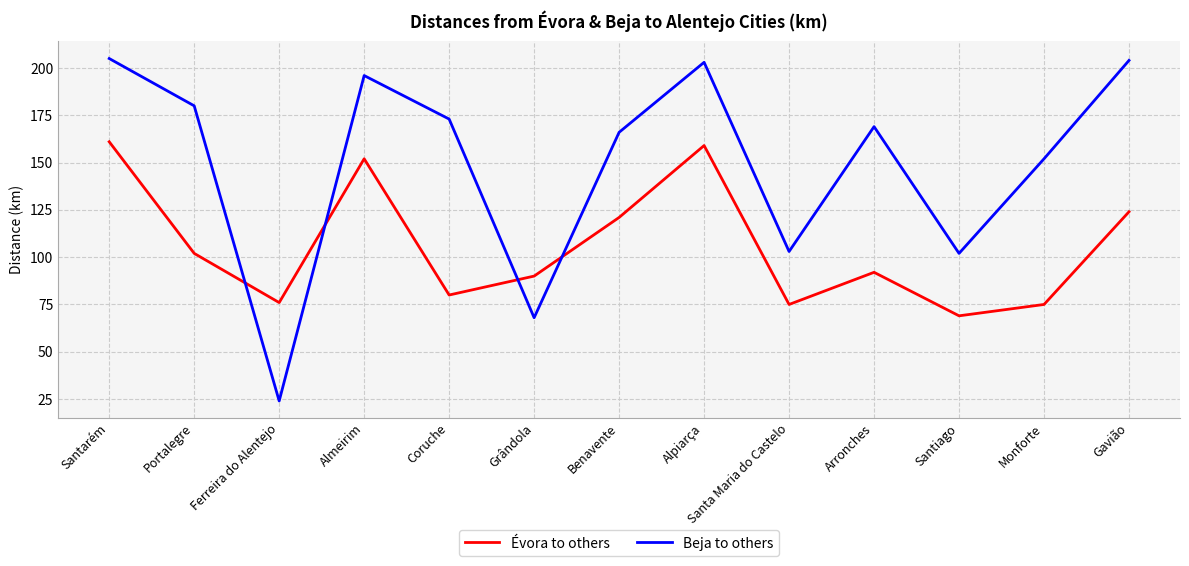

What is the spread (max minus min) of values at Grândola?

22